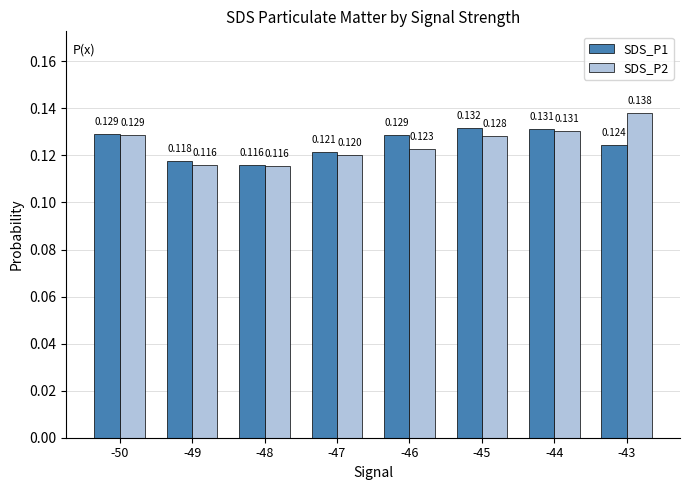

Are the bars grouped side by side (vs. stacked)?

Yes